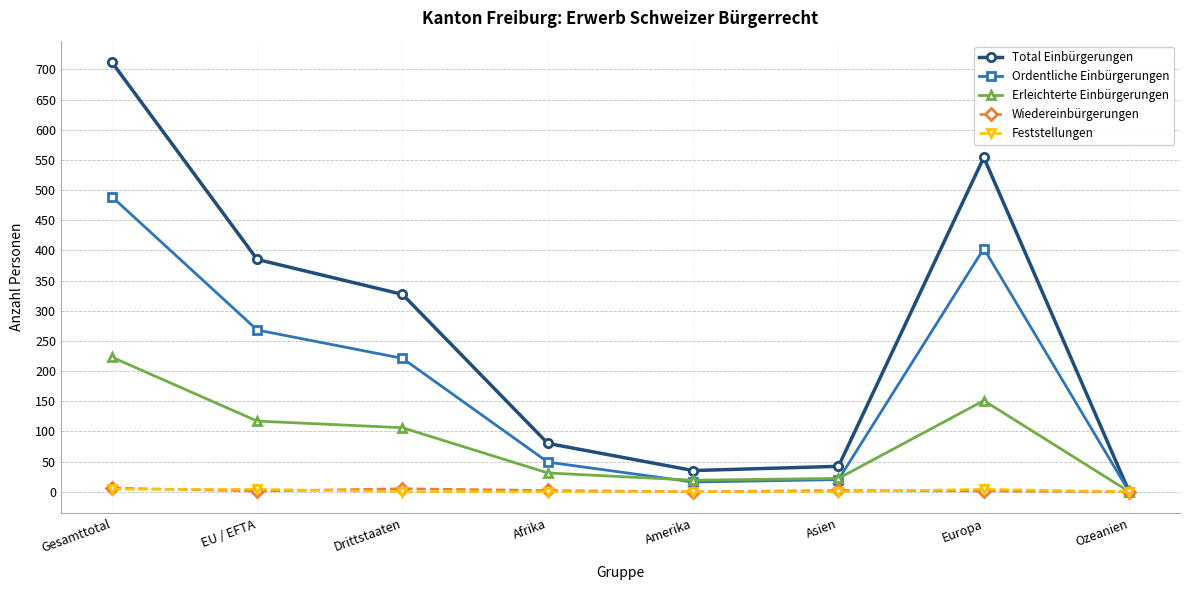

Where do Ordentliche Einbürgerungen and Erleichterte Einbürgerungen first cross each other?

Afrika and Amerika